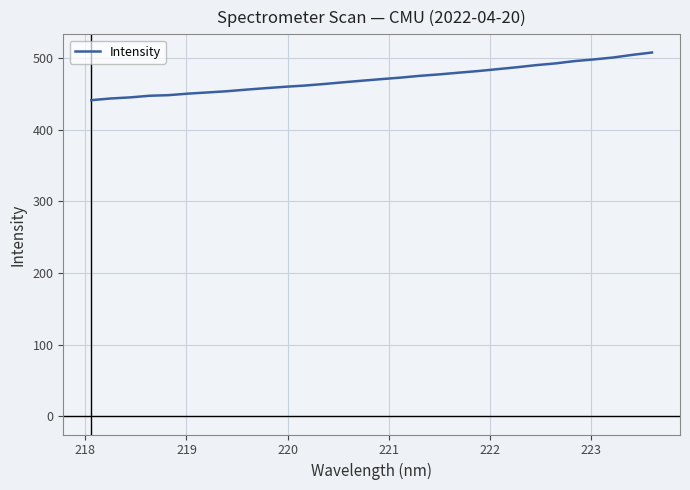

What is the greatest value displayed?

507.4